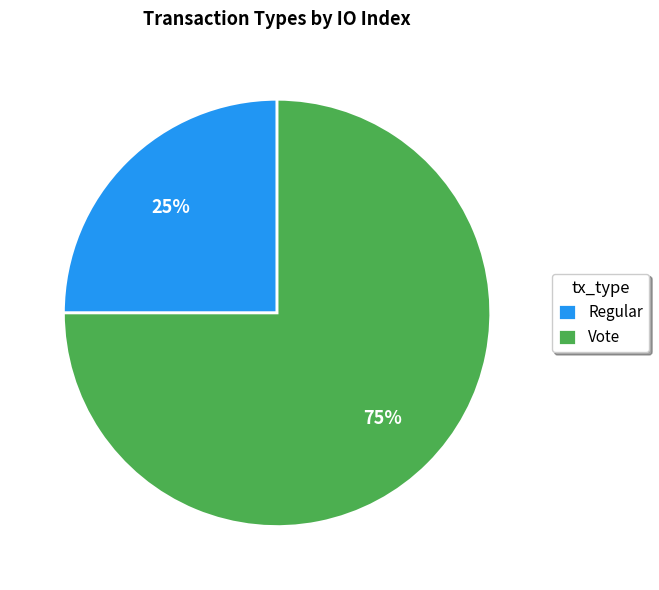

True or false: Regular accounts for 12% of the total.

False